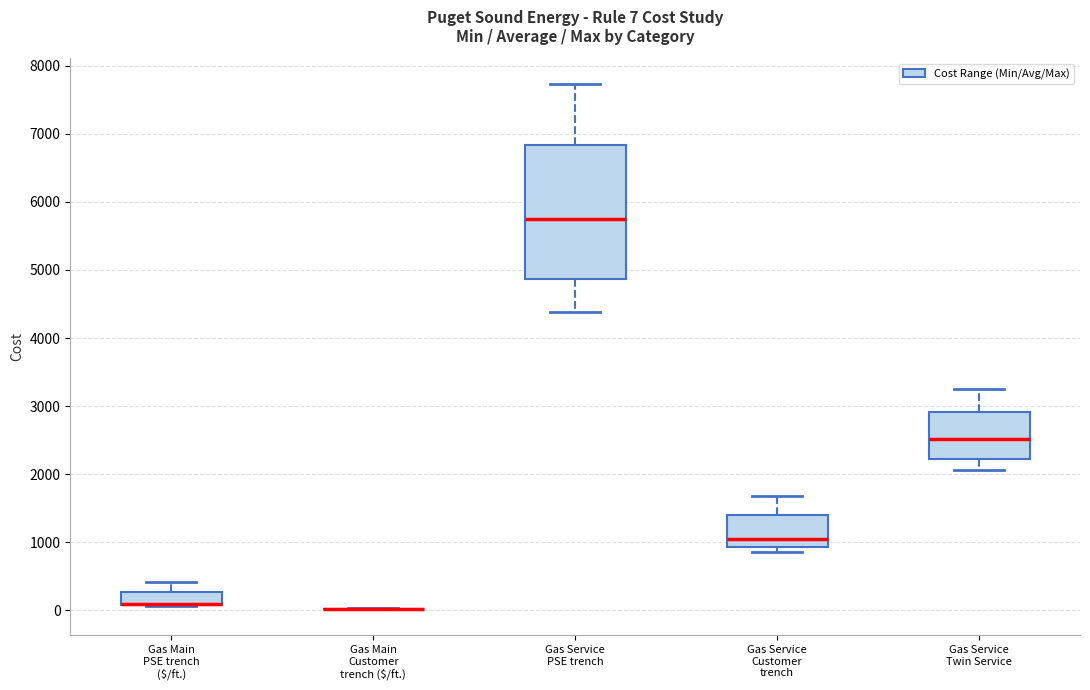

Comparing the boxes themselves (not the whiskers), which one is the tallest?

Gas Service PSE trench